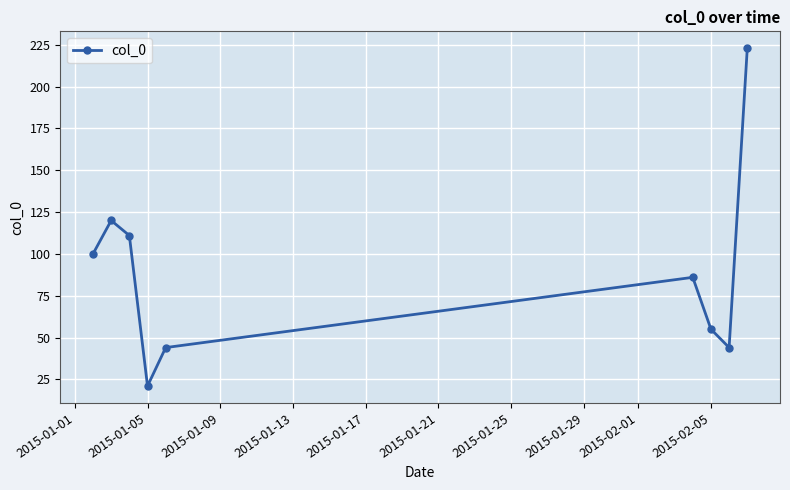

What is the smallest value displayed?

21